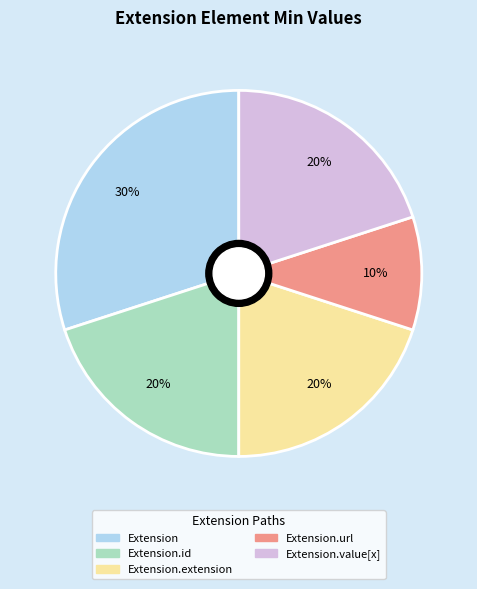

Is there any slice that represents more than half of the pie?

No